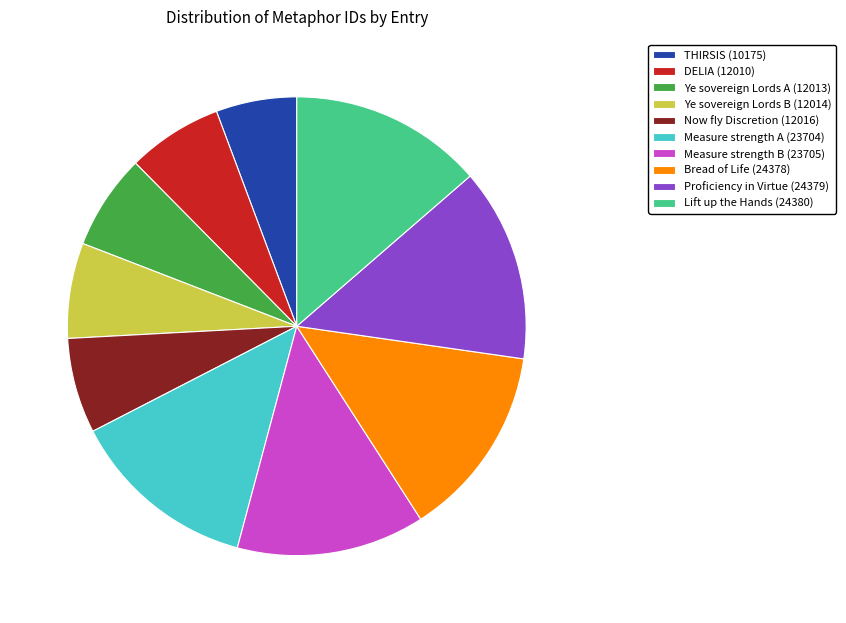

What is the ratio of the value at Lift up the Hands (24380) to the value at Measure strength B (23705)?

1.0